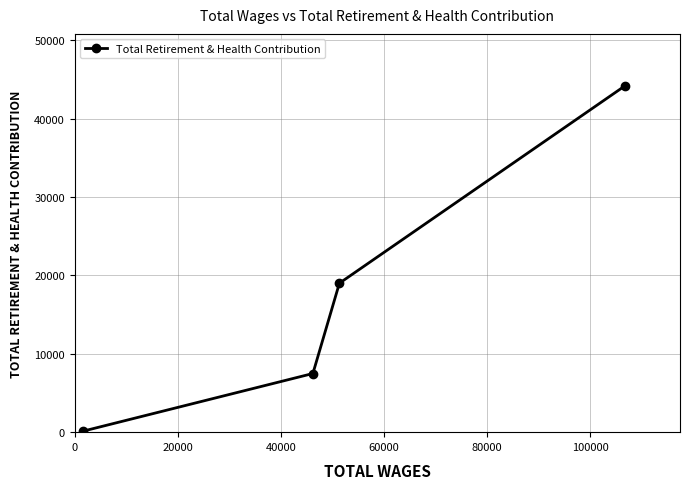

Count the values in the range 7485 to 44189.

3